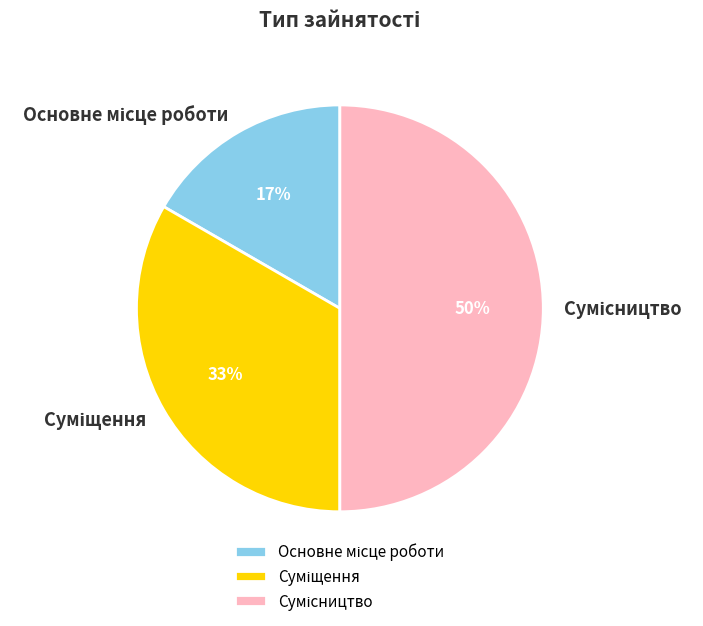

To the nearest percent, what is the difference between the largest and smallest slice percentages?

33%